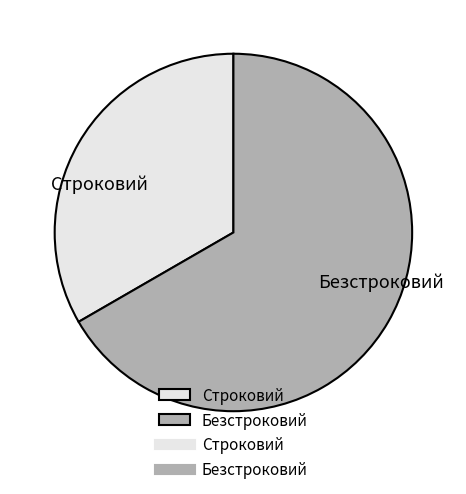

Which has a higher value, Безстроковий or Строковий?

Безстроковий